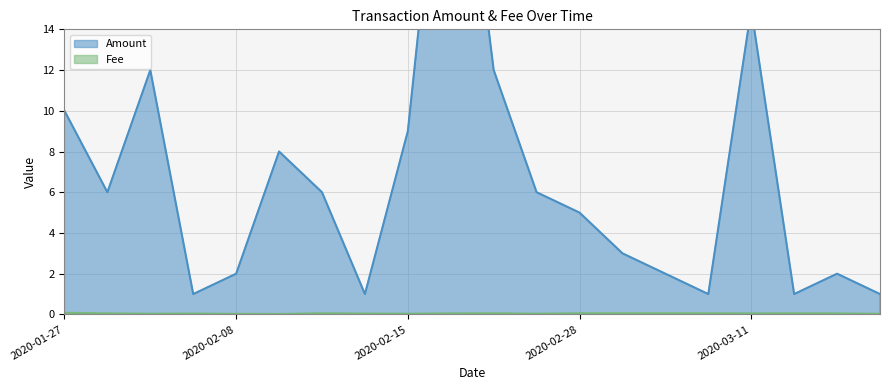

True or false: Fee and Amount intersect in this chart.

False